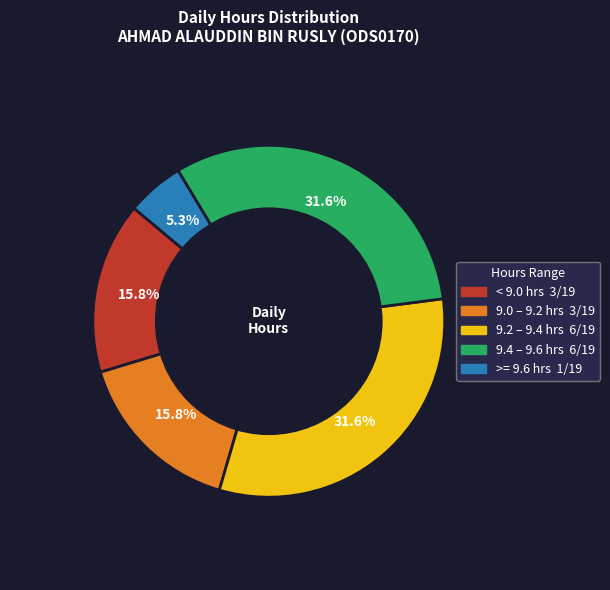

Does any single category account for the majority?

No